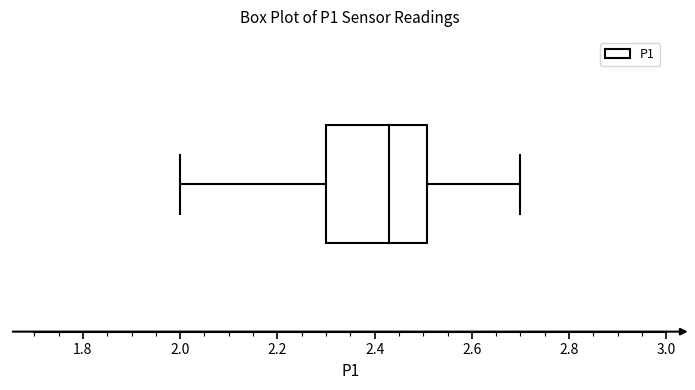

Read this box plot against the x-axis: the position of the median line, the range covered by the box, and the ends of both whiskers. The values are not printed on the chart, so give them approximately, as read against the axis.

median 2.44, box 2.30 to 2.50, whiskers 2.00 to 2.70